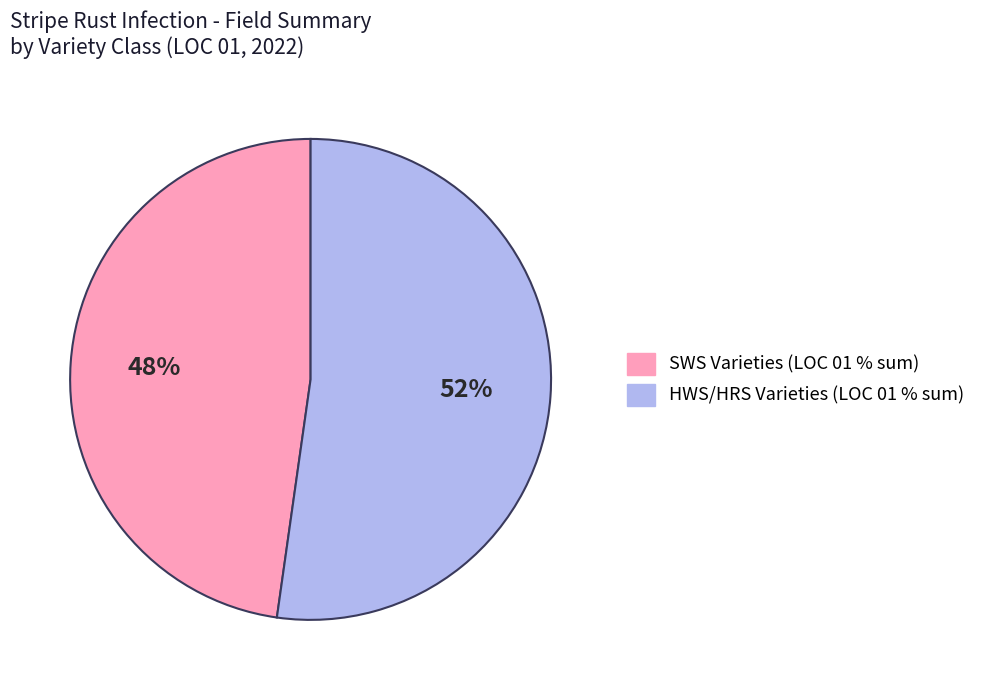

To the nearest percent, what is the difference between the largest and smallest slice percentages?

4%